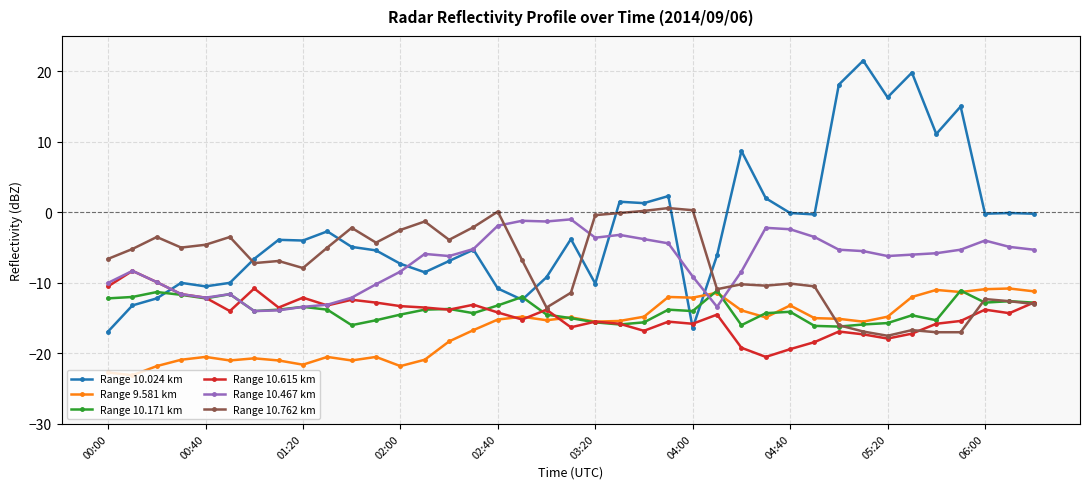

What is the smallest value displayed?

-23.1